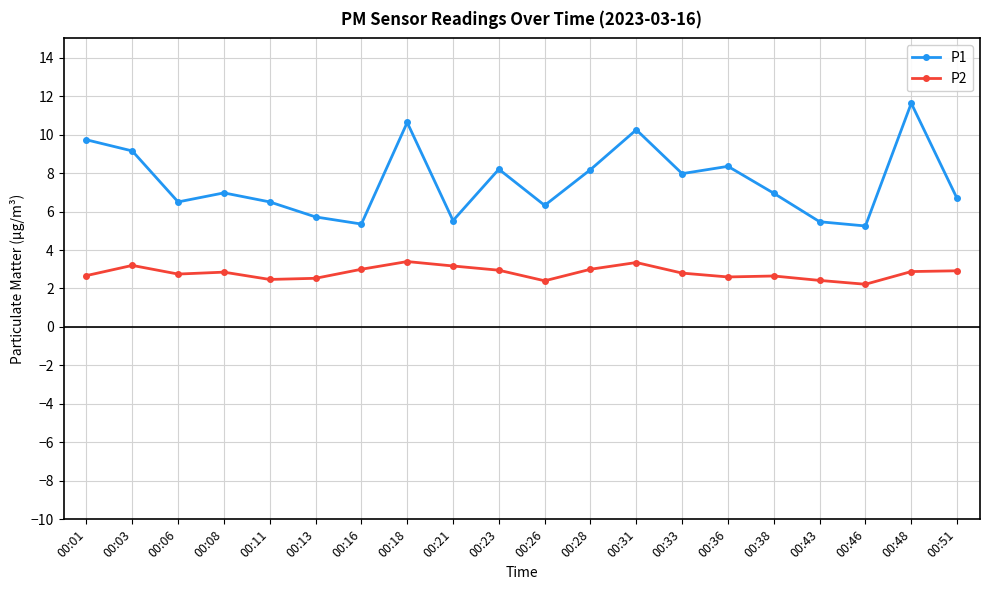

What is the difference between the maximum and second lowest values in the P1 series?

6.3